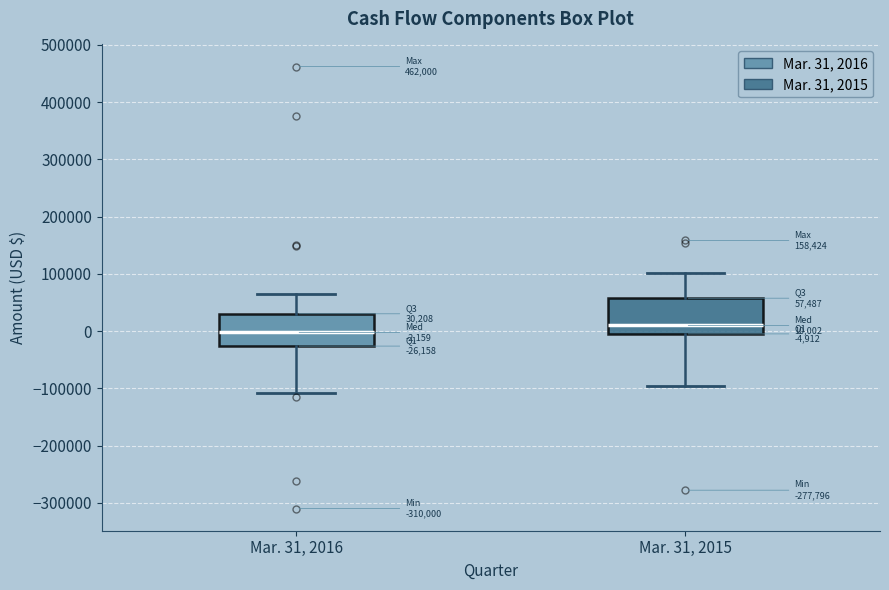

Which box's median line is the lowest?

Mar. 31, 2016